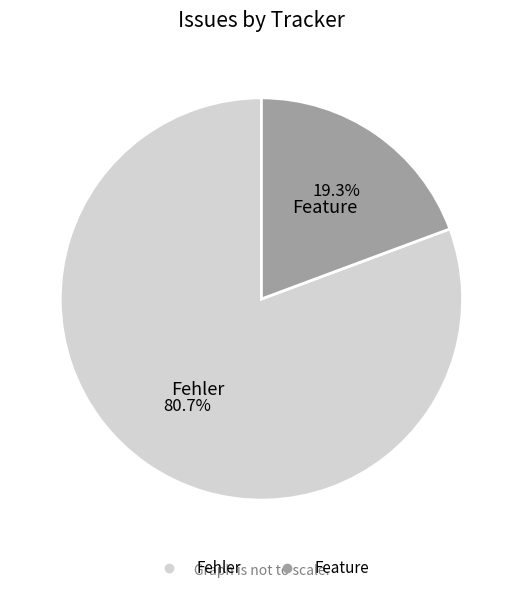

Rank the categories by value from lowest to highest.

Feature, Fehler